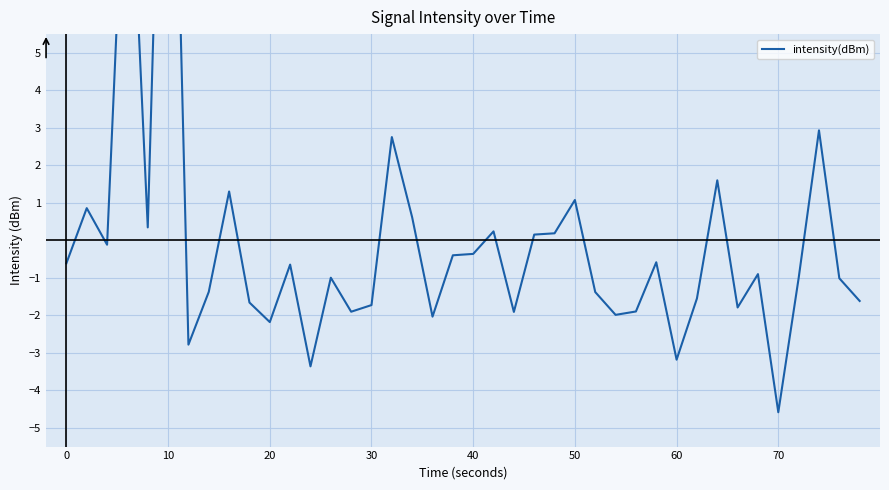

Does the chart display data point markers on the line(s)?

No